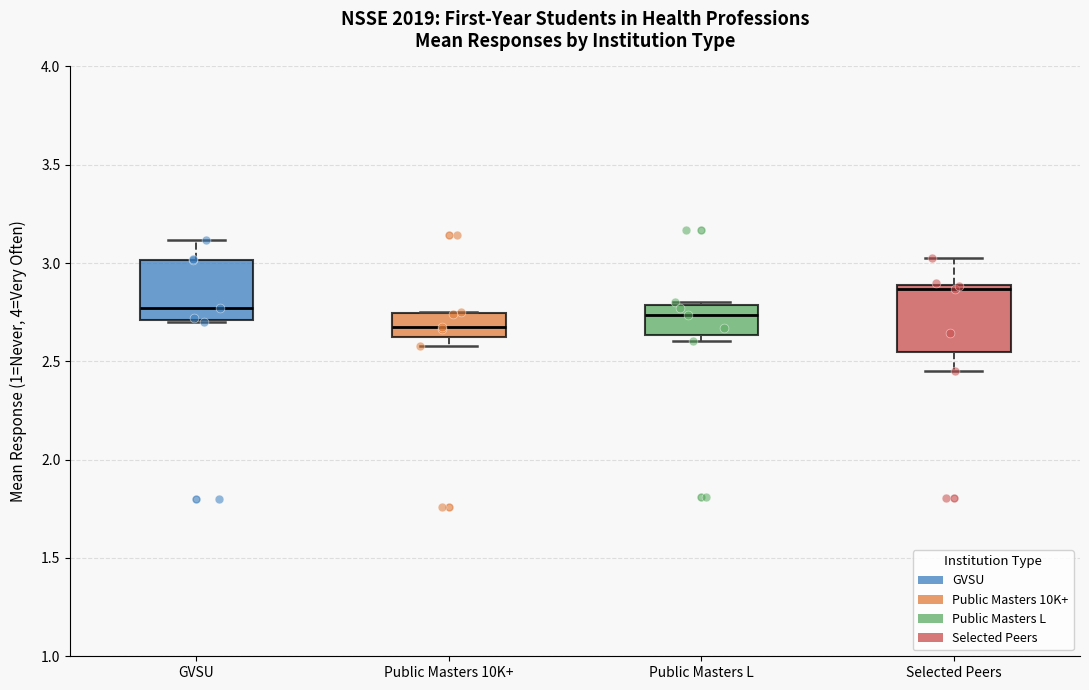

Reading left to right, transcribe this box plot: for each box, give where its median line is, the range the box spans, and where its two whiskers end, as read against the y-axis. The values are not printed on the chart, so give them approximately, as read against the axis.

GVSU: median 2.75, box 2.70 to 3.00, whiskers 2.70 to 3.10
Public Masters 10K+: median 2.70, box 2.60 to 2.75, whiskers 2.60 (just below the box's lower edge) to 2.75
Public Masters L: median 2.75, box 2.65 to 2.80, whiskers 2.60 to 2.80
Selected Peers: median 2.85, box 2.55 to 2.90, whiskers 2.45 to 3.05